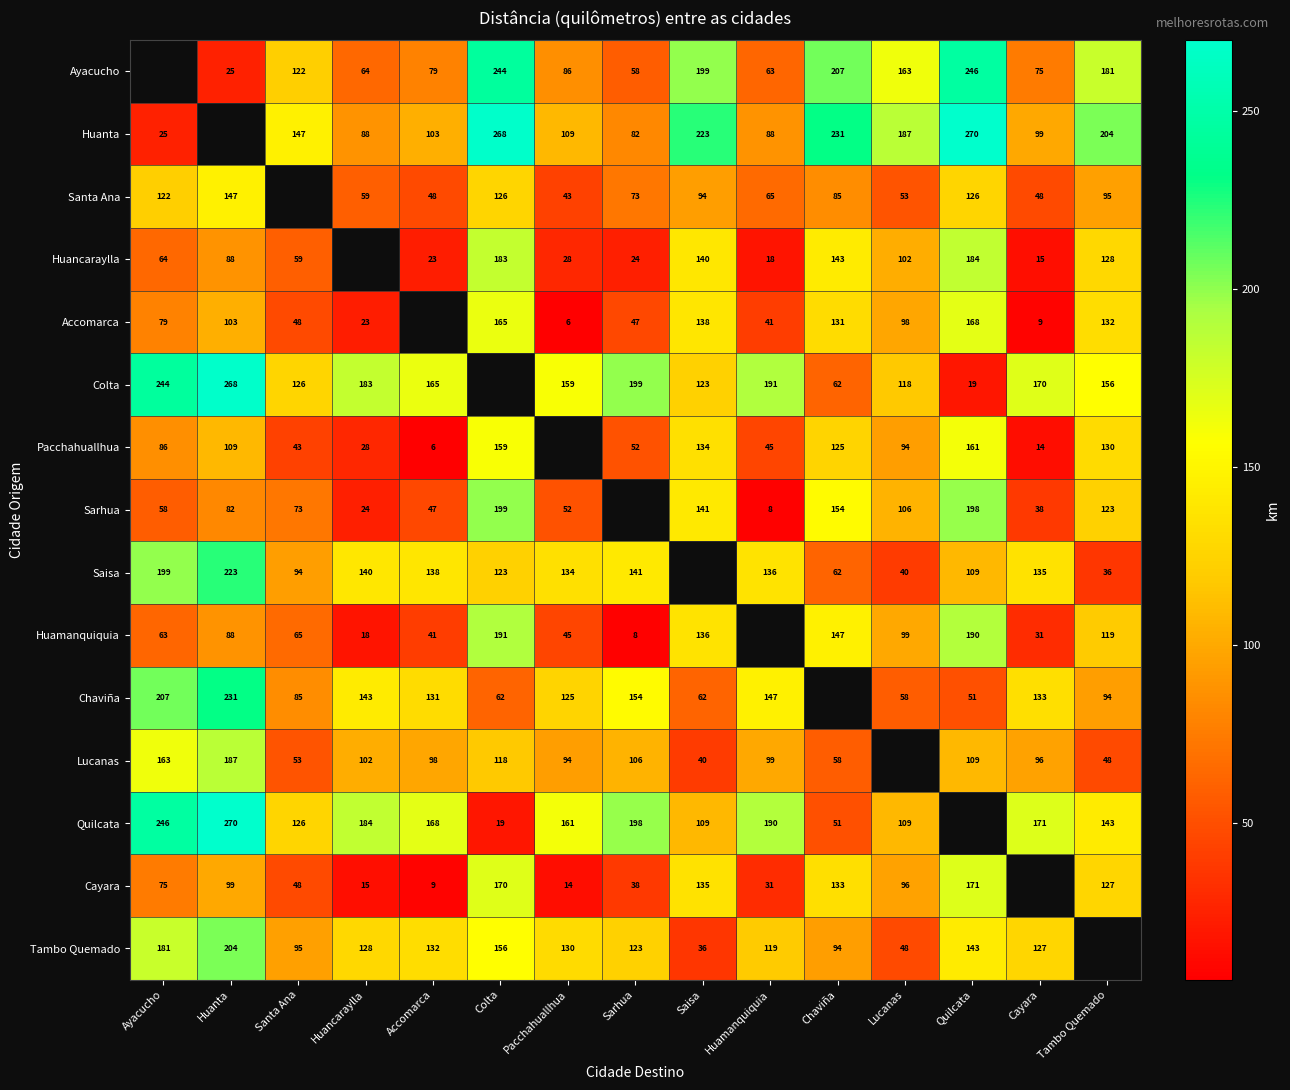

The Cayara series shows 223.3 at Tambo Quemado. True or false?

False